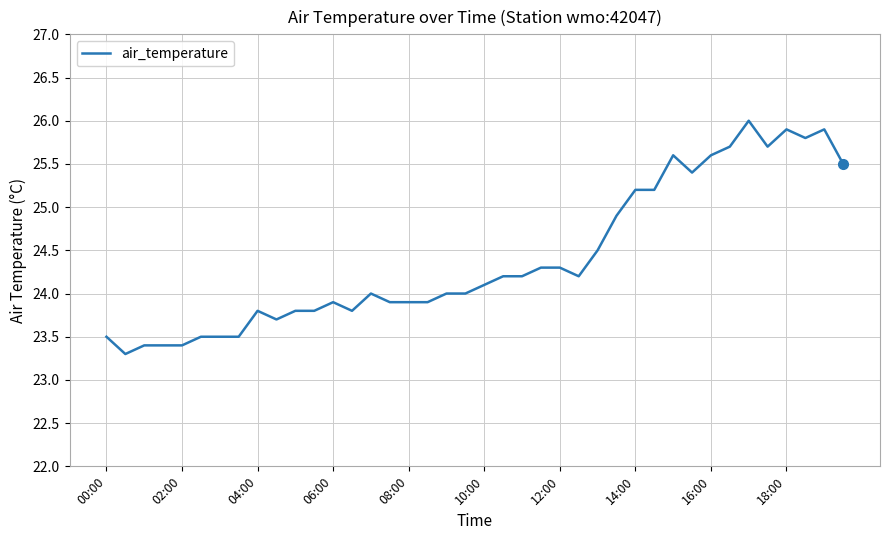

What is the greatest value displayed?

26.0